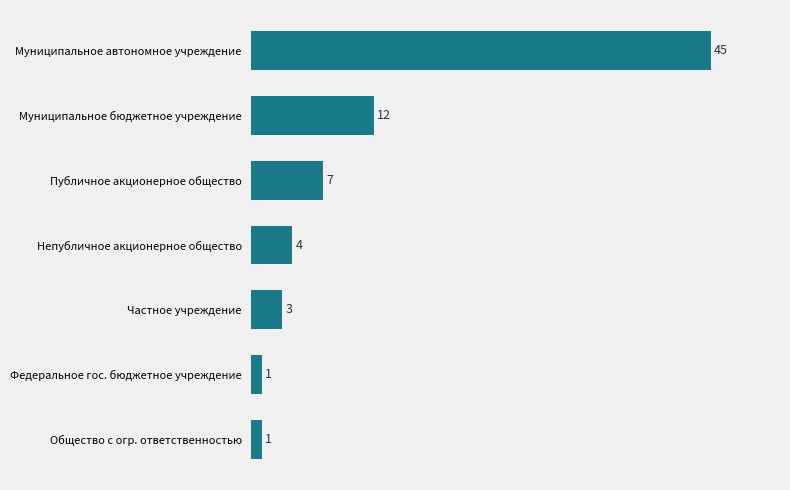

Reading top to bottom, transcribe all the data shown in this chart.

Муниципальное автономное учреждение=45	Муниципальное бюджетное учреждение=12	Публичное акционерное общество=7	Непубличное акционерное общество=4	Частное учреждение=3	Федеральное гос. бюджетное учреждение=1	Общество с огр. ответственностью=1